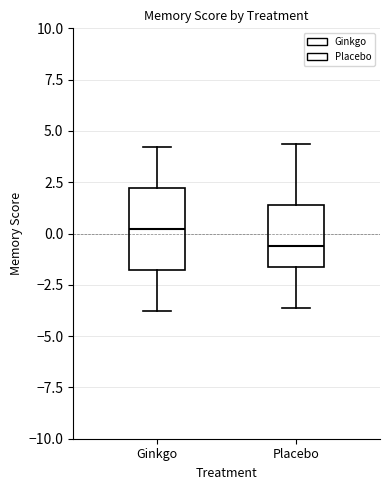

Reading left to right, transcribe this box plot: for each box, give where its median line is, the range the box spans, and where its two whiskers end, as read against the y-axis. The values are not printed on the chart, so give them approximately, as read against the axis.

Ginkgo: median 0.0, box -2.0 to 2.0, whiskers -4.0 to 4.0
Placebo: median -0.5, box -1.5 to 1.5, whiskers -3.5 to 4.5